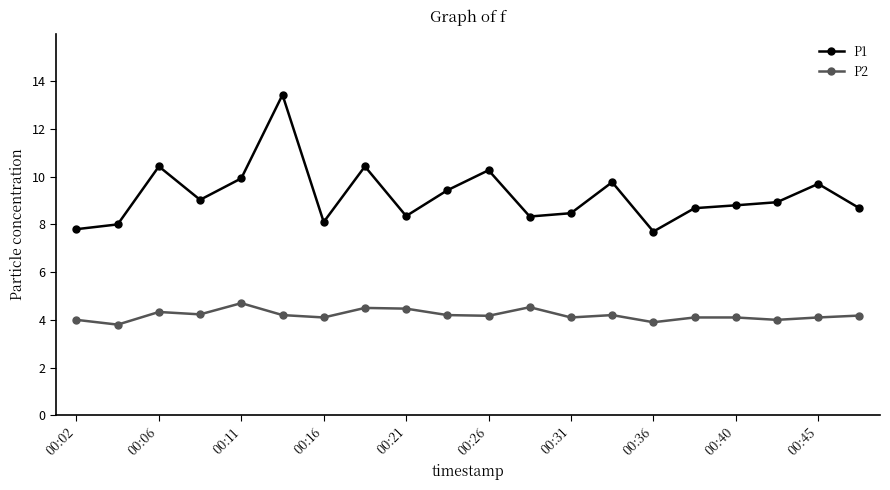

What are all the series names shown in the legend?

P1, P2